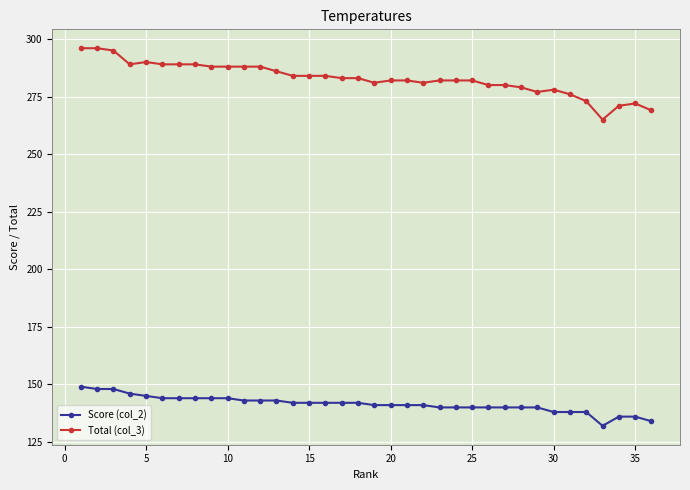

At how many categories does at least one series exceed 191?

36